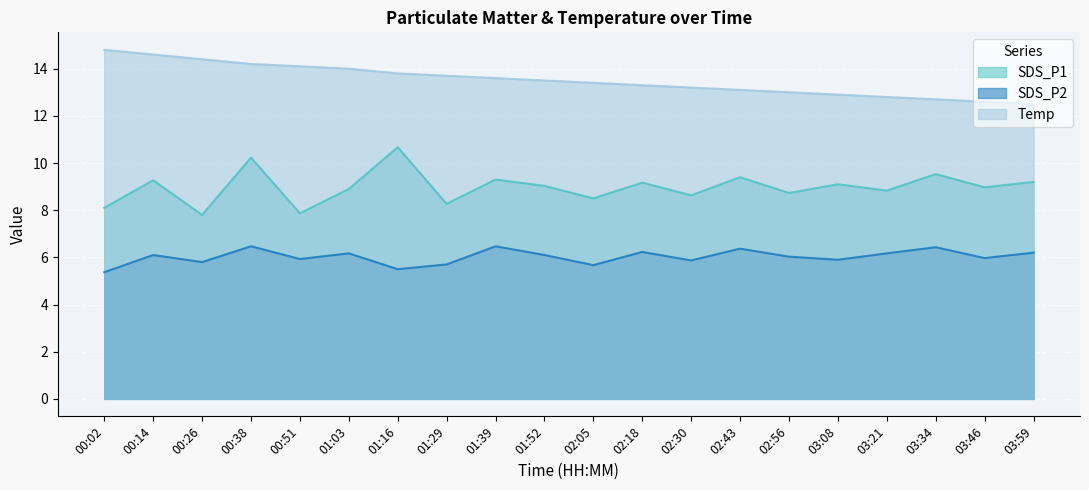

How many lines are shown in the chart?

3